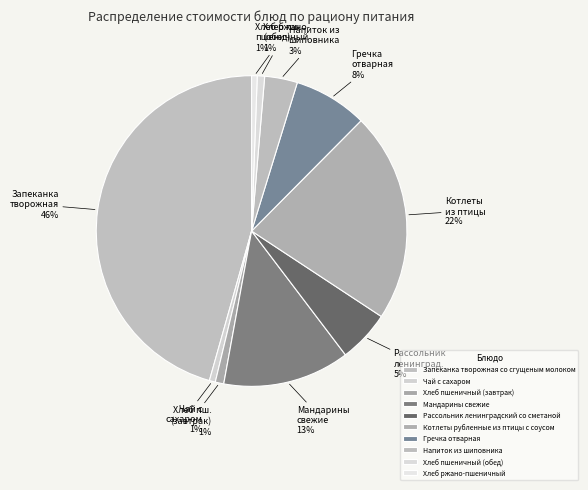

What is the total percentage of Рассольник ленинградский со сметаной and Гречка отварная?

13.1%